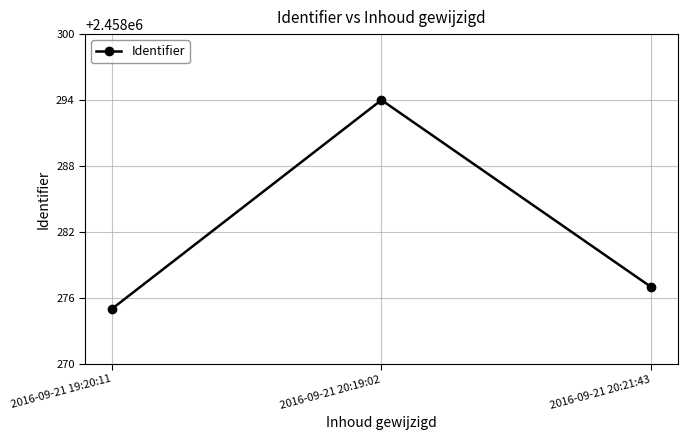

Reading right to left, extract all data points from this chart.

2016-09-21 20:21:43=2458277	2016-09-21 20:19:02=2458294	2016-09-21 19:20:11=2458275